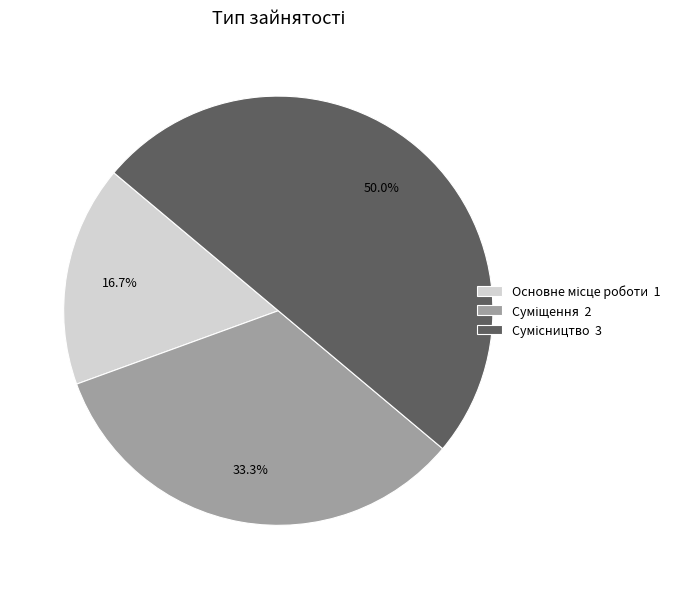

How many slices are in this pie chart?

3